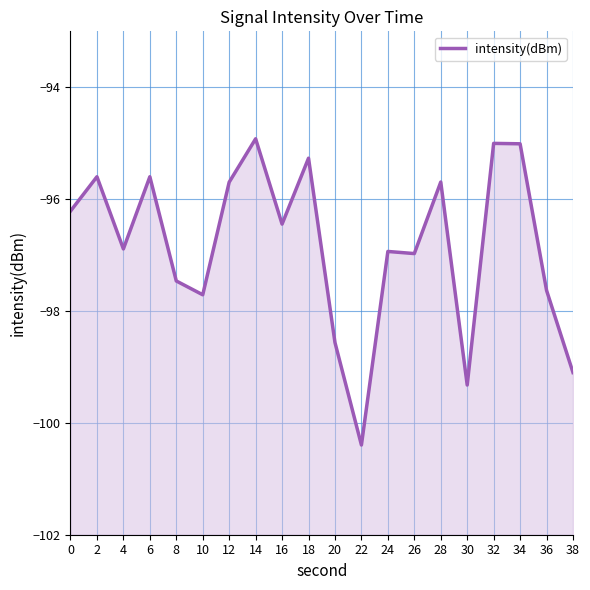

How many data points does each series have?

20